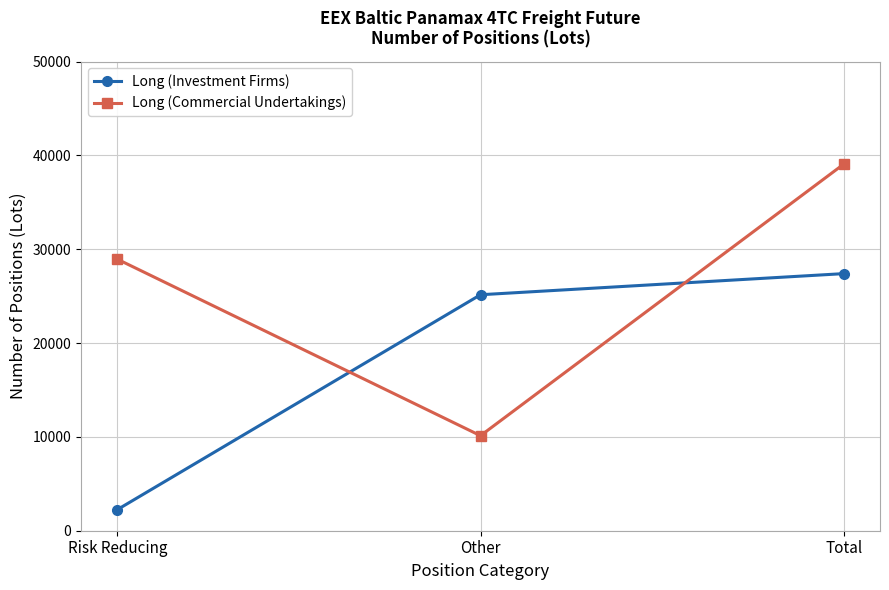

At Other, list the series in order from largest to smallest.

Long (Investment Firms), Long (Commercial Undertakings)